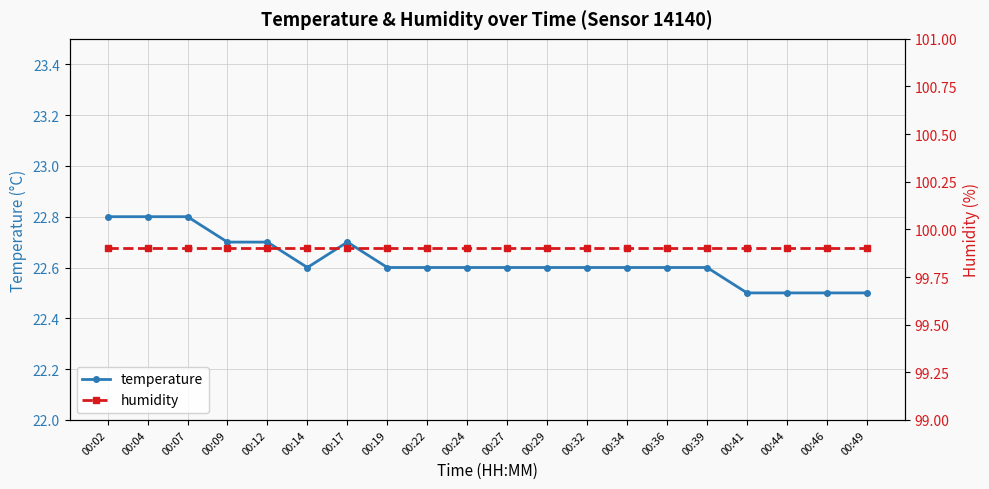

Which series changed the most between 00:07 and 00:49?

temperature